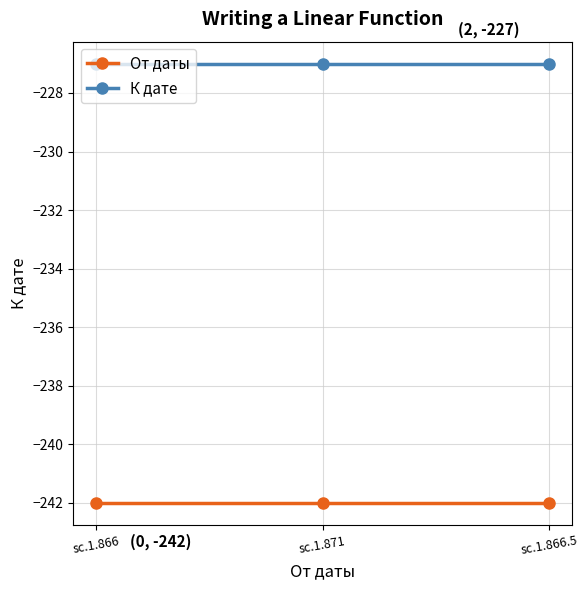

What is the spread (max minus min) of values at sc.1.871?

15